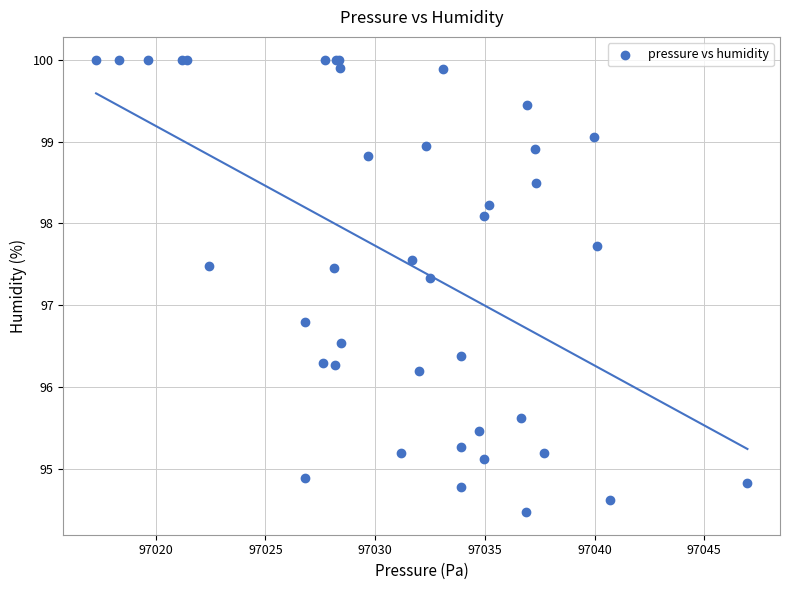

What Y value in the scatter plot is closest to 97?

96.8